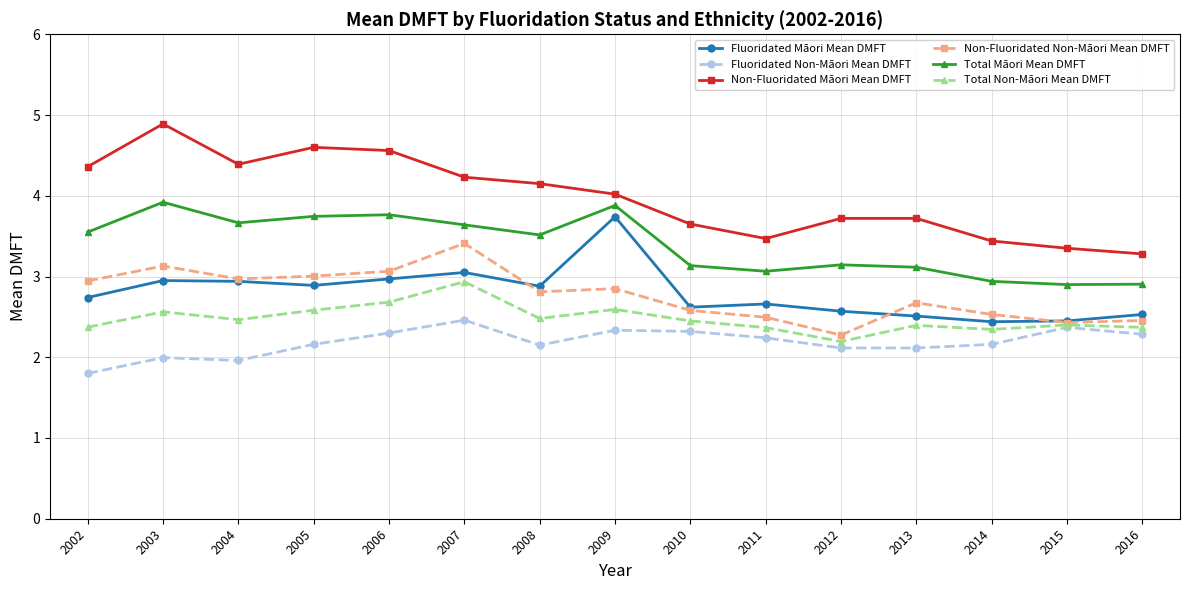

True or false: Fluoridated Non-Māori Mean DMFT and Fluoridated Māori Mean DMFT intersect in this chart.

False